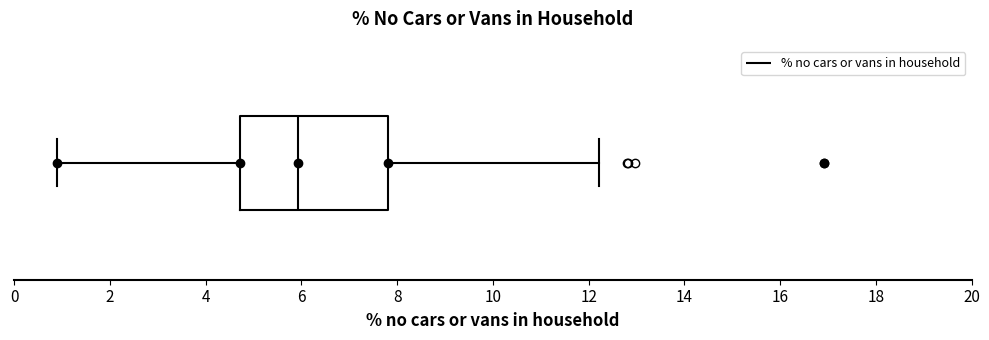

Where does the left whisker of the box end on the x-axis? The values are not printed on the chart, so give them approximately, as read against the axis.

1.0